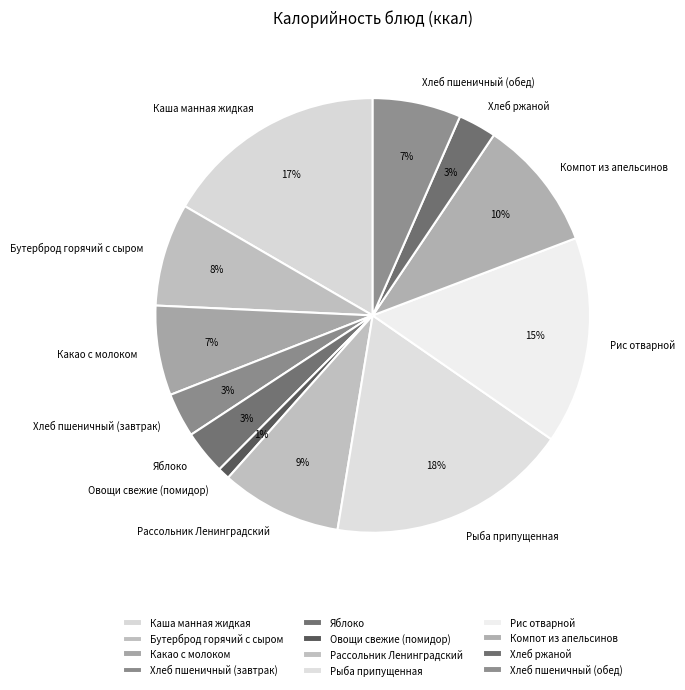

Is Компот из апельсинов the majority of the pie?

No